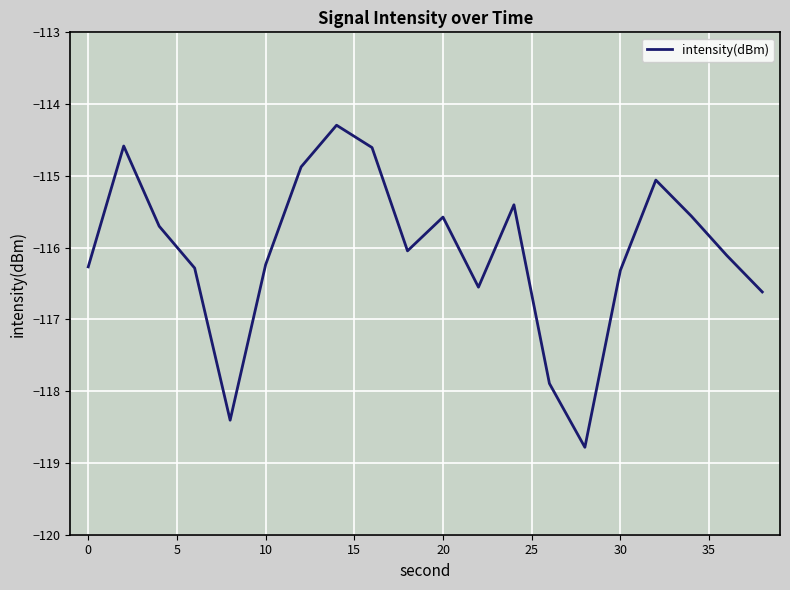

Reading right to left, extract all data points from this chart.

-116.6	-116.1	-115.6	-115.1	-116.3	-118.8	-117.9	-115.4	-116.6	-115.6	-116.0	-114.6	-114.3	-114.9	-116.2	-118.4	-116.3	-115.7	-114.6	-116.3